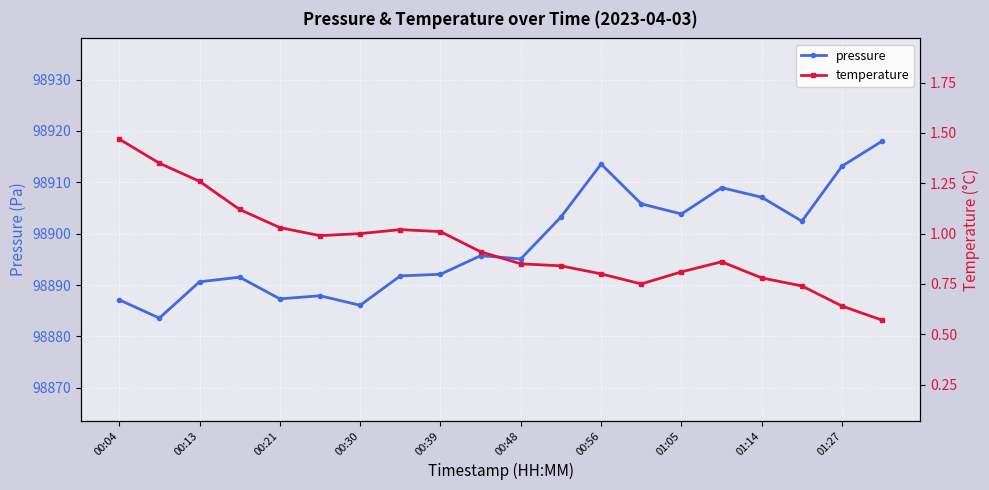

Does the chart display data point markers on the line(s)?

Yes